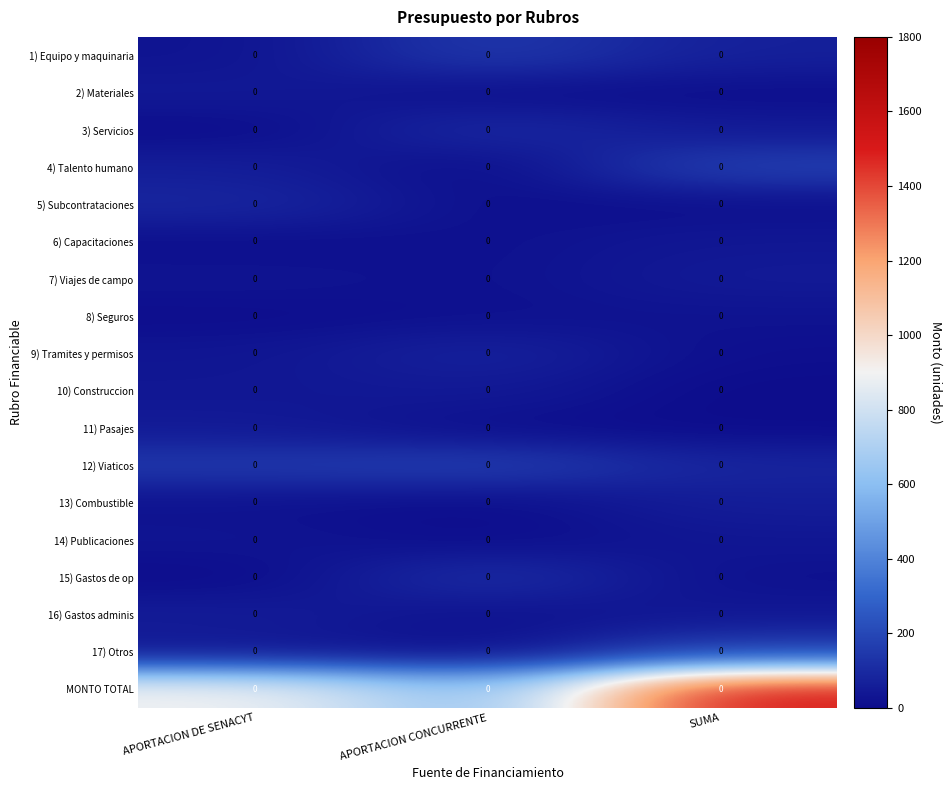

How many series are shown in this chart?

18